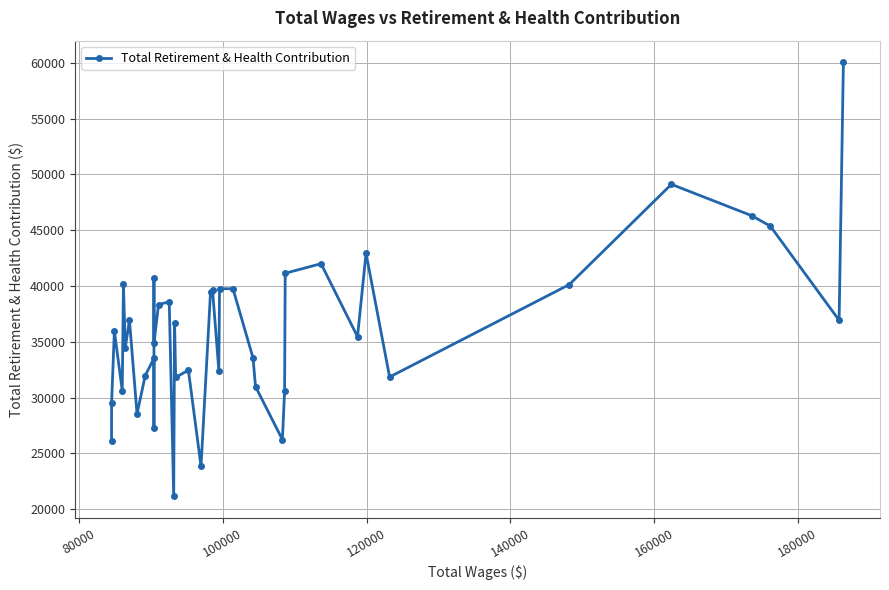

What is the sum of all values?

1437405.4